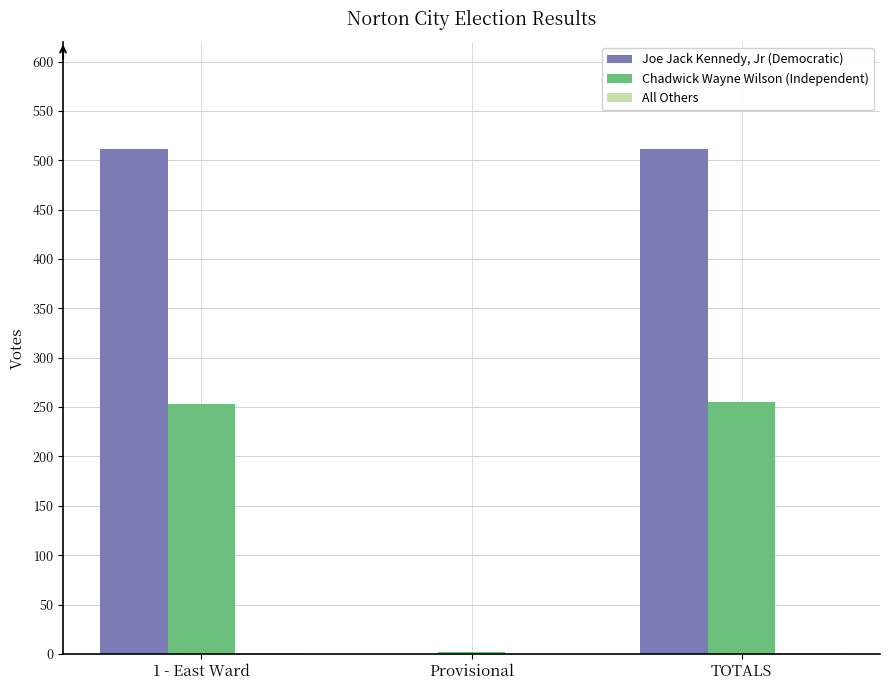

Which series has the largest total across all categories?

Joe Jack Kennedy, Jr (Democratic)